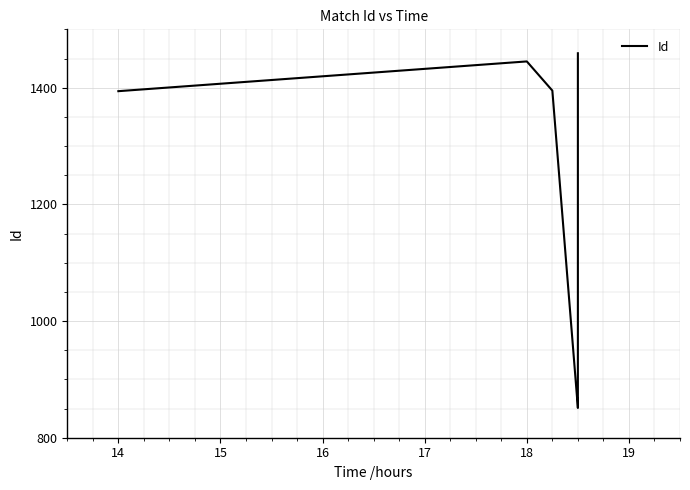

How many lines are shown in the chart?

1